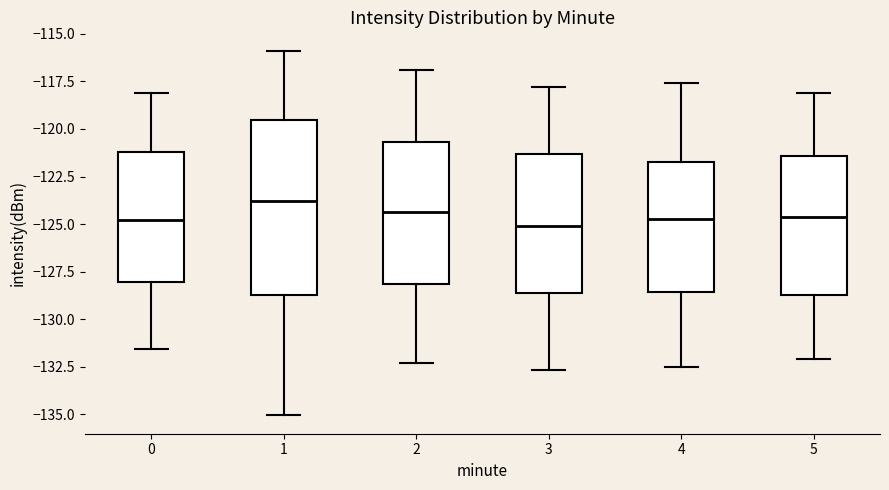

Where does the upper whisker of the box at x = 3 end on the y-axis? The values are not printed on the chart, so give them approximately, as read against the axis.

-118.0